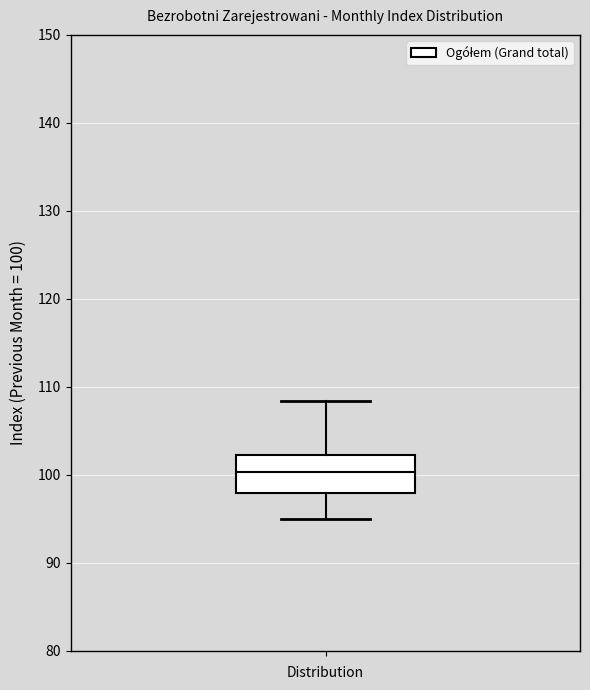

Transcribe this box plot: give where the median line is, the range the box spans, and where the two whiskers end, as read against the y-axis. The values are not printed on the chart, so give them approximately, as read against the axis.

median 100, box 98 to 102, whiskers 95 to 108